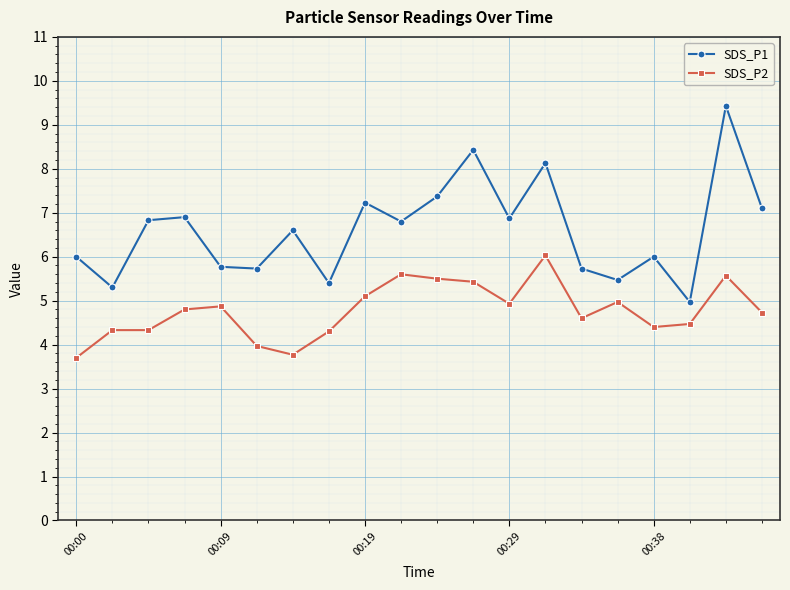

True or false: SDS_P2 has more than 2 interior local peaks.

True